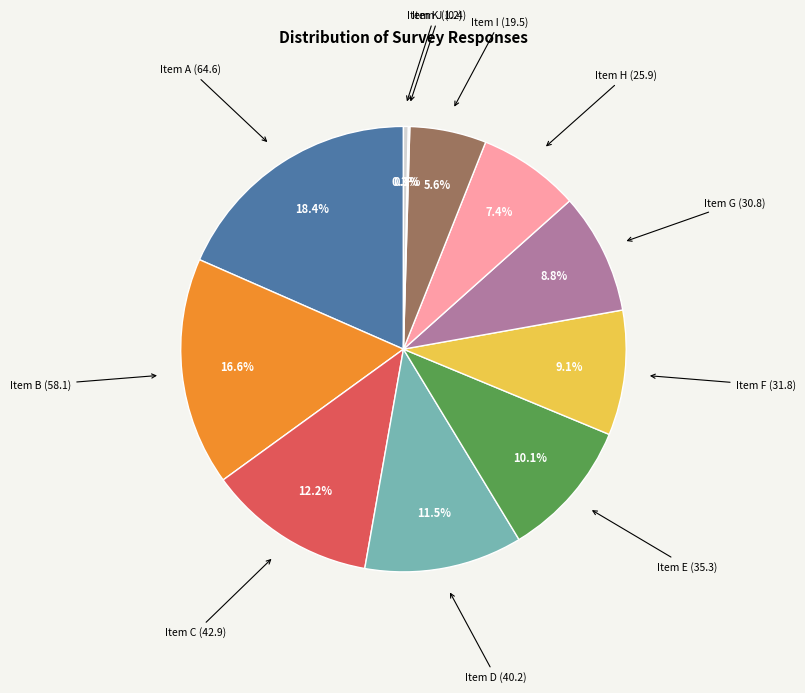

Approximately how many times larger is the value at Item F (31.8) compared to Item C (42.9)?

0.7